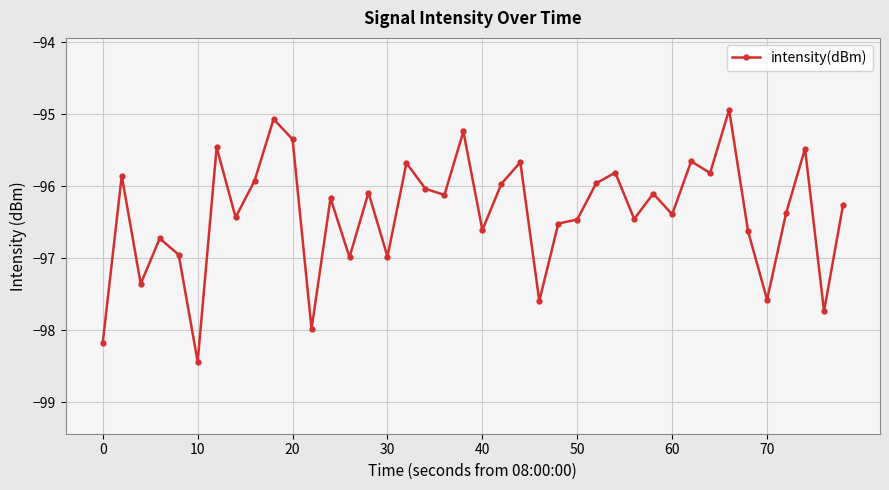

What is the smallest value displayed?

-98.4